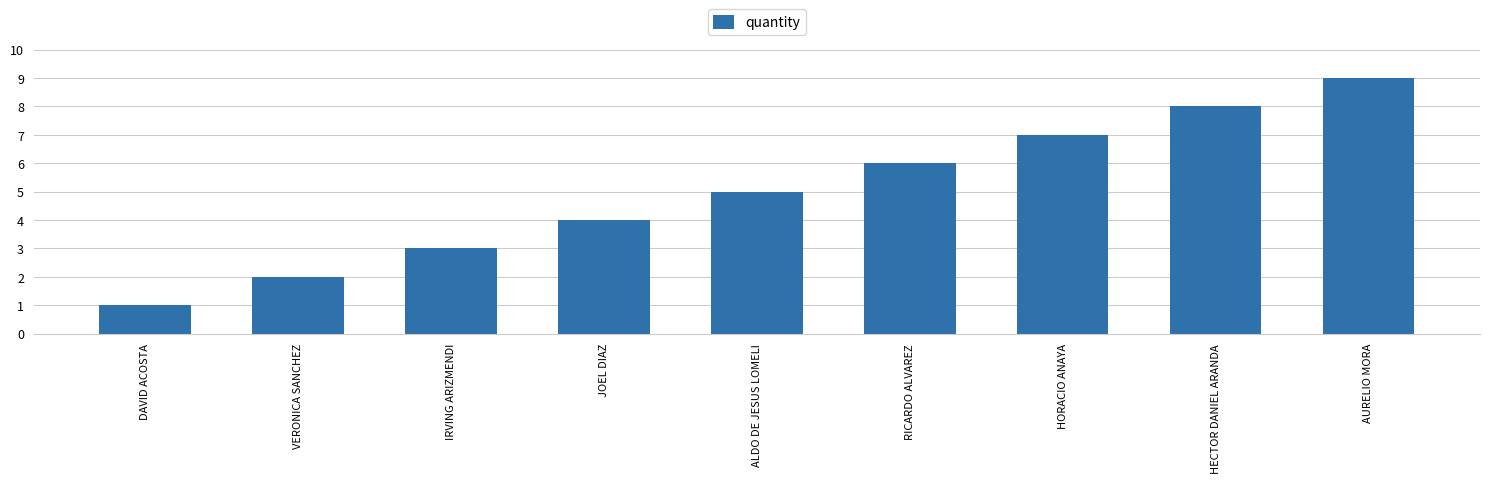

Reading left to right, what are all the values shown in this chart?

DAVID ACOSTA=1	VERONICA SANCHEZ=2	IRVING ARIZMENDI=3	JOEL DIAZ=4	ALDO DE JESUS LOMELI=5	RICARDO ALVAREZ=6	HORACIO ANAYA=7	HECTOR DANIEL ARANDA=8	AURELIO MORA=9